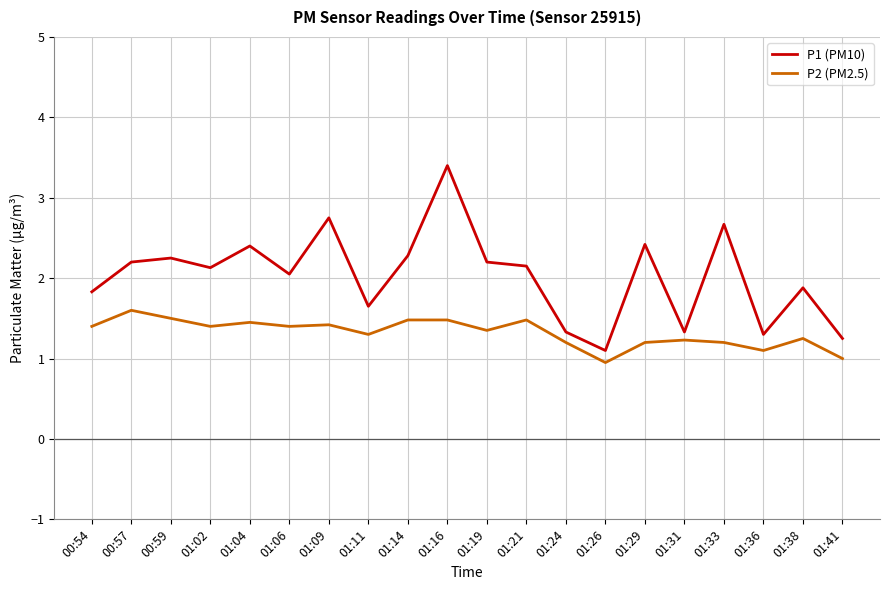

What is the difference between the maximum and minimum values in the P1 (PM10) series?

2.3